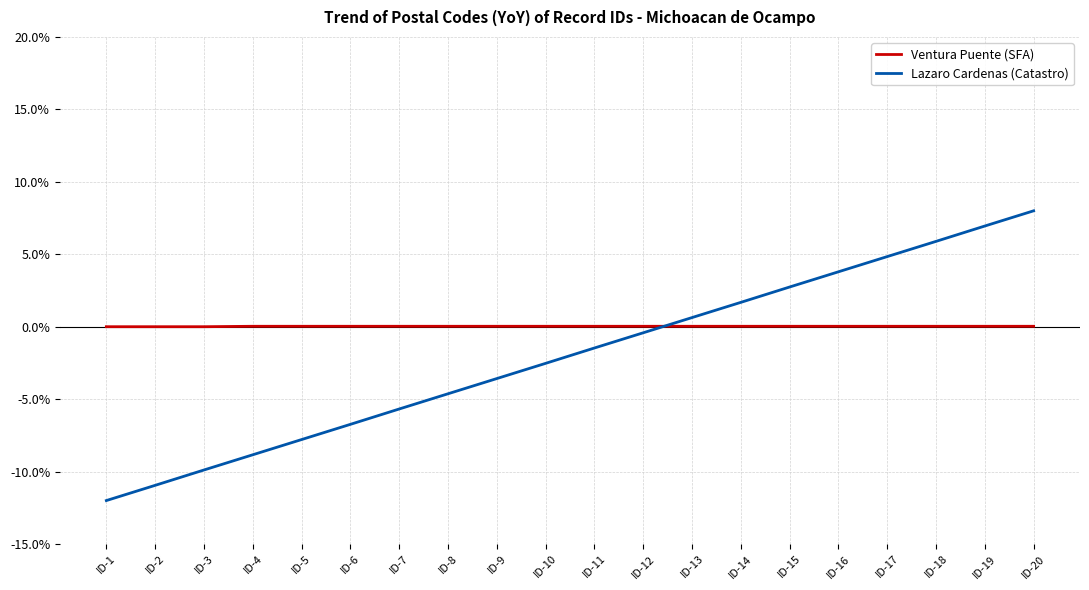

What are all the series names shown in the legend?

Ventura Puente (SFA), Lazaro Cardenas (Catastro)